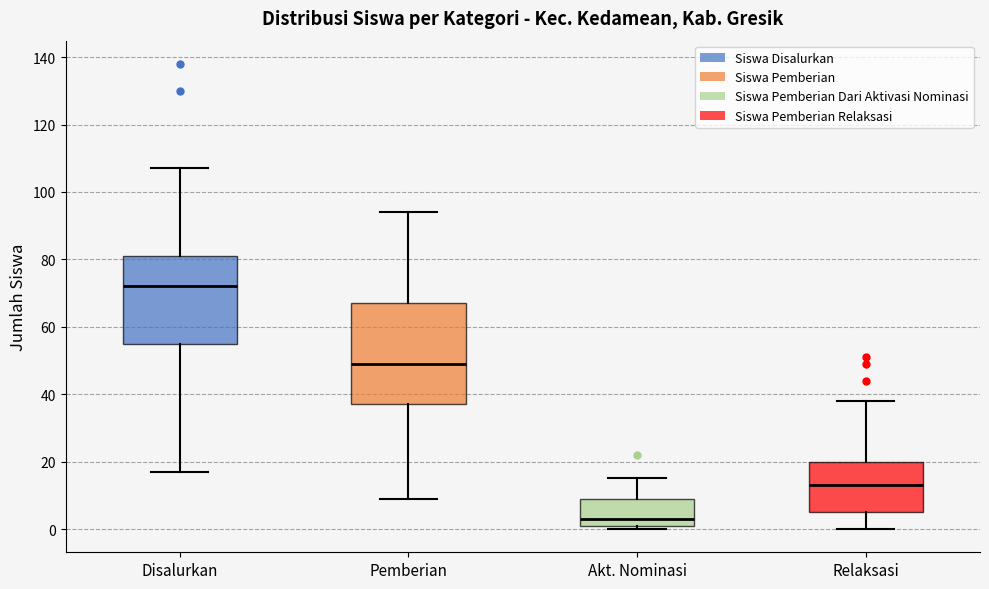

Which box is the tallest, from its lower edge to its upper edge?

Pemberian